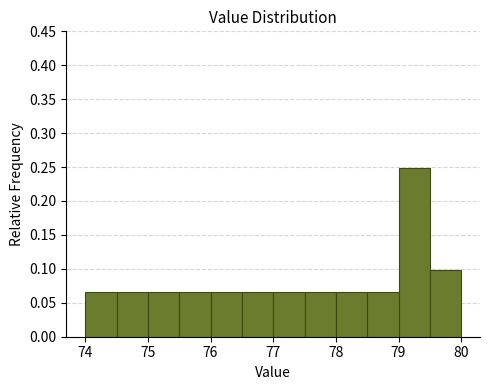

Reading left to right, list every bar in this chart as the range it spans on the x-axis followed by its height. The values are not printed on the chart, so give them approximately, as read against the axis.

74.0 to 74.5: 0.065
74.5 to 75.0: 0.065
75.0 to 75.5: 0.065
75.5 to 76.0: 0.065
76.0 to 76.5: 0.065
76.5 to 77.0: 0.065
77.0 to 77.5: 0.065
77.5 to 78.0: 0.065
78.0 to 78.5: 0.065
78.5 to 79.0: 0.065
79.0 to 79.5: 0.250
79.5 to 80.0: 0.100